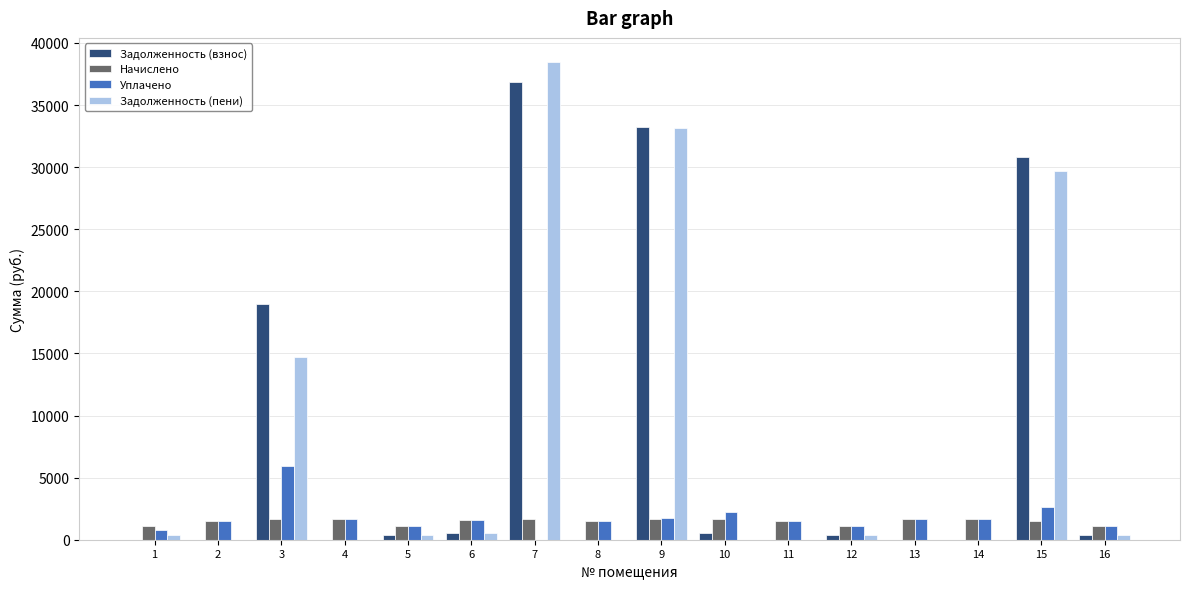

The Задолженность (пени) series shows 47883.4 at 15. True or false?

False